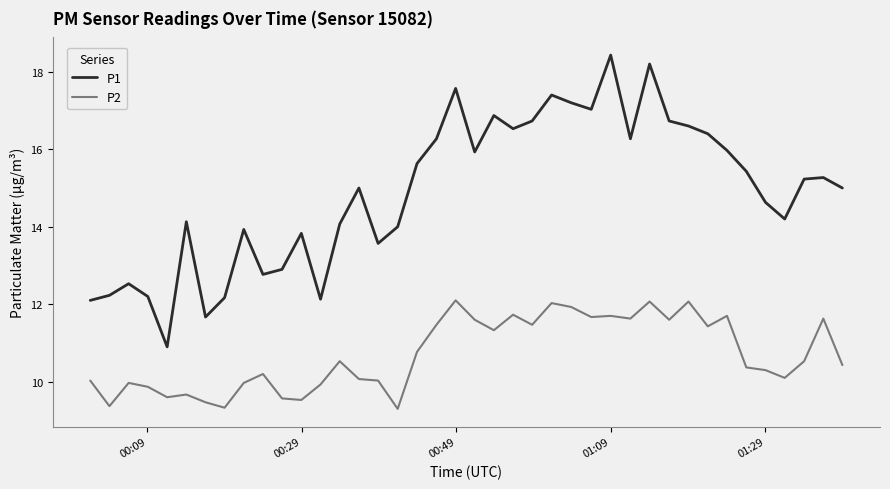

In P2, how many points are higher than both neighbors (excluding endpoints)?

12